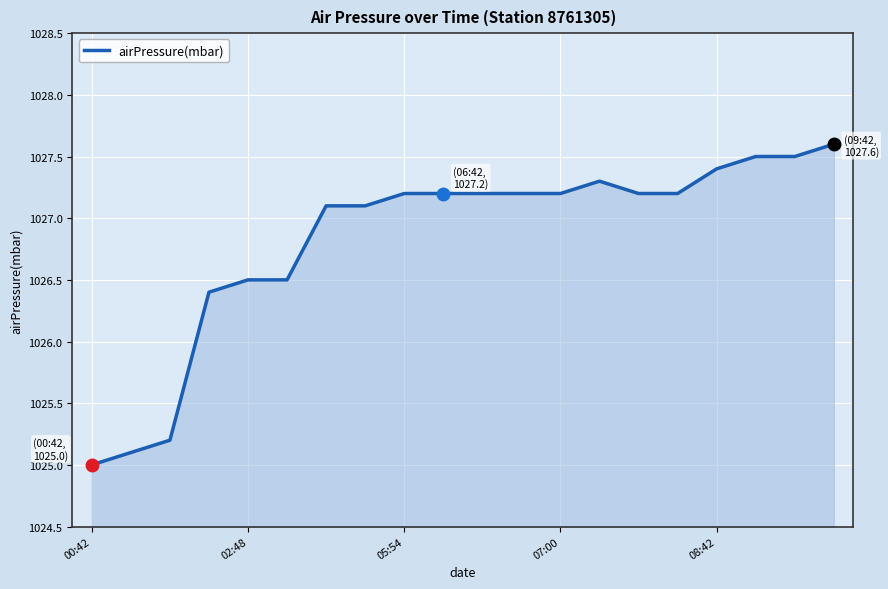

What is the greatest value displayed?

1027.6